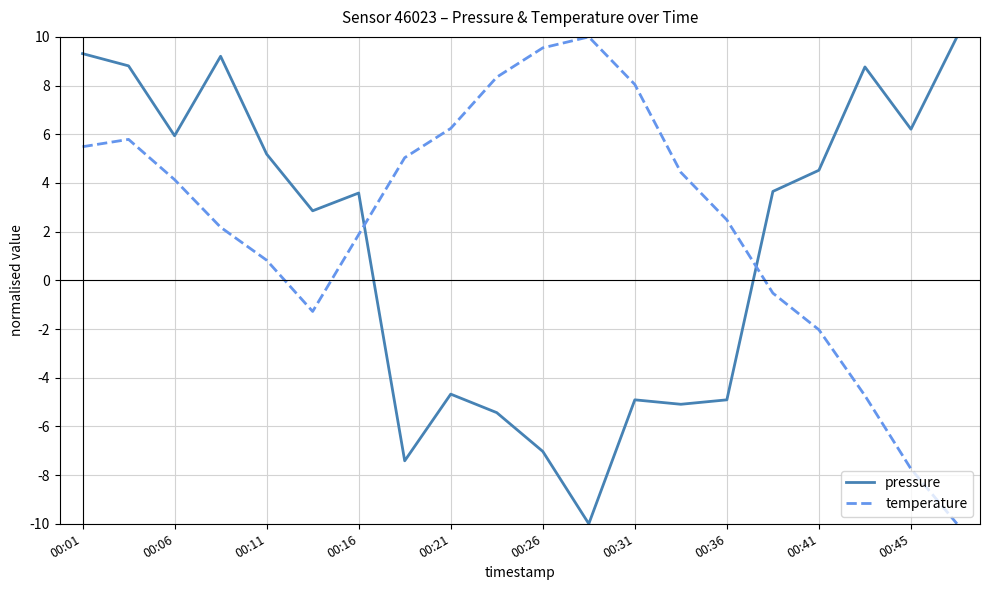

How many positive values does the temperature series have?

14